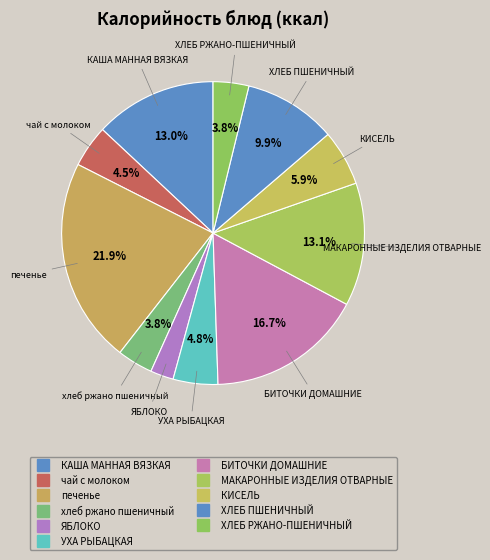

Count the number of slices in the pie.

11